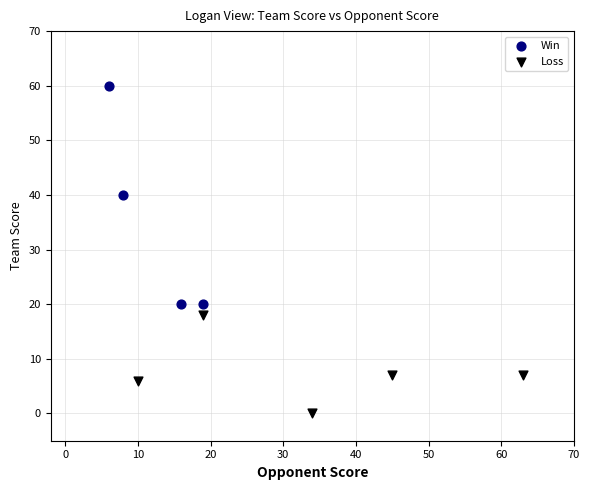

Which series has the widest spread of Y values?

Win